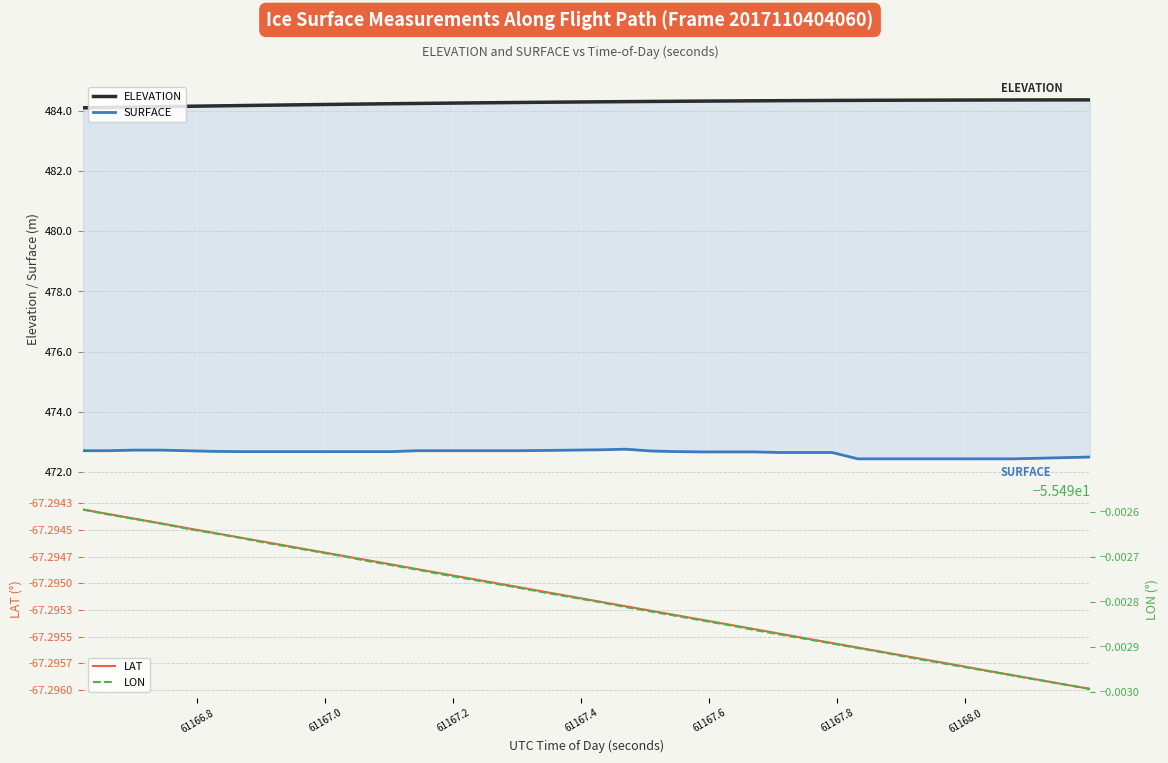

What is the value of the SURFACE point at the 5th from the left?

472.7